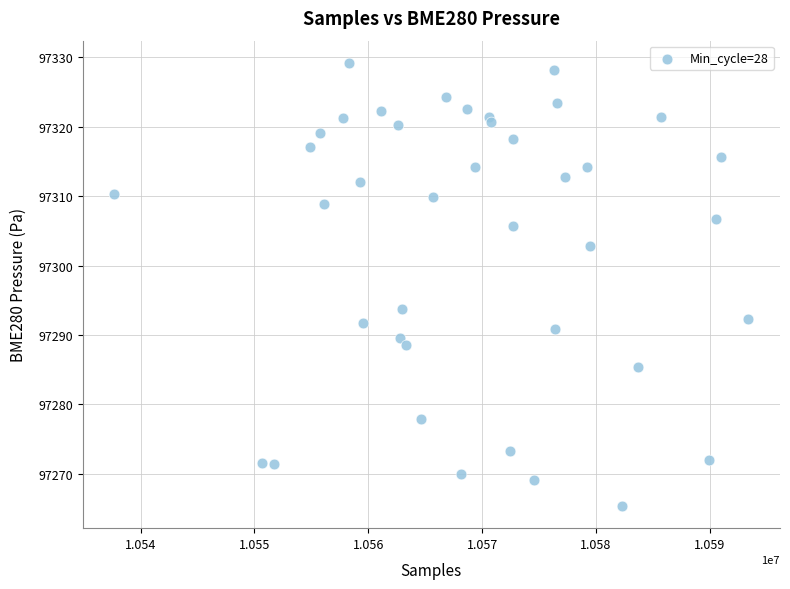

What is the range of X values (max minus min)?

55688.0